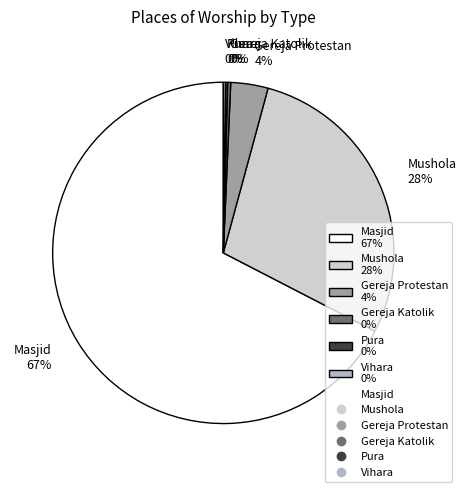

Does Masjid account for over 50% of the chart?

Yes